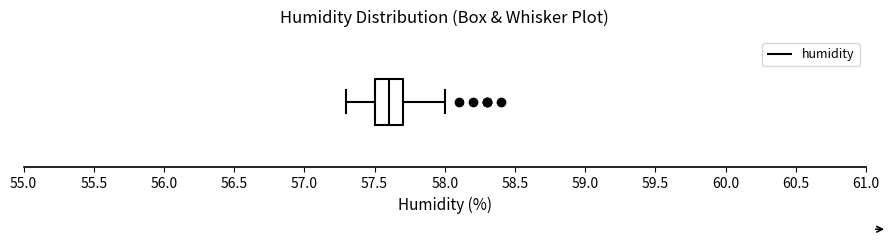

Read this box plot against the x-axis: the position of the median line, the range covered by the box, and the ends of both whiskers. The values are not printed on the chart, so give them approximately, as read against the axis.

median 57.6, box 57.5 to 57.7, whiskers 57.3 to 58.0